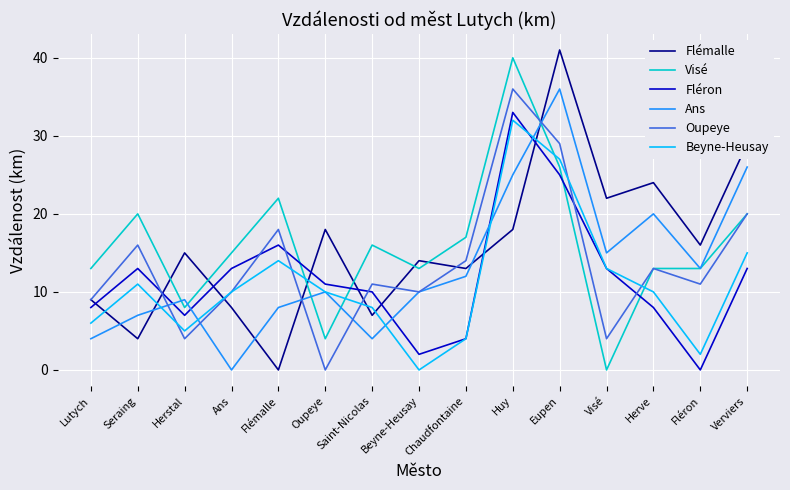

What is the highest value of the Flémalle series?

41